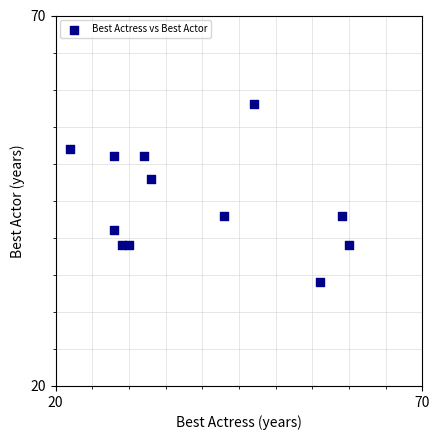

What Y value in the scatter plot is closest to 46?

48